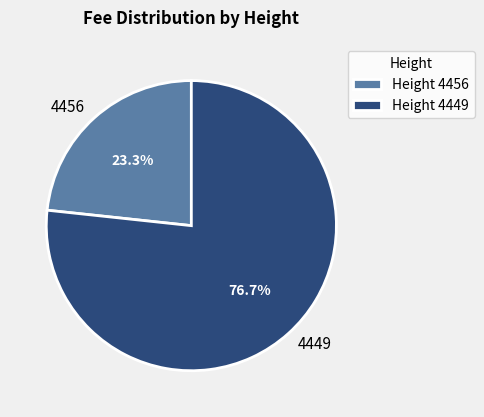

What is the ratio of the value at 4456 to the value at 4449?

0.3